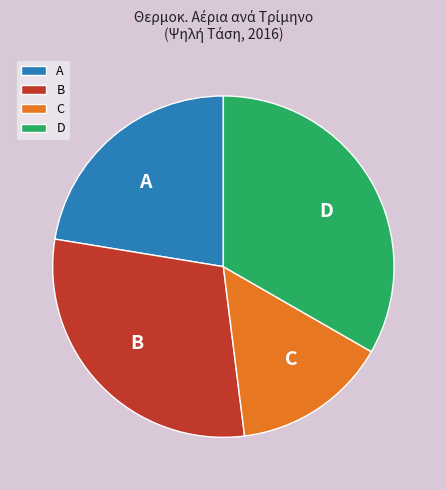

Is there any slice that represents more than half of the pie?

No